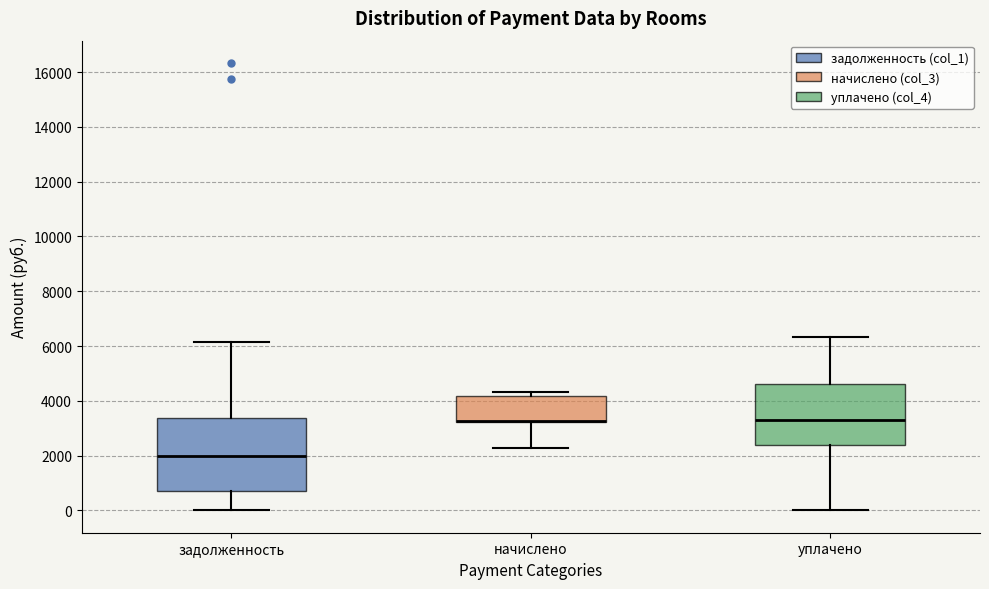

Reading left to right, read every box against the y-axis: the position of its median line, the range the box covers, and the ends of its whiskers. The values are not printed on the chart, so give them approximately, as read against the axis.

задолженность: median 2000, box 800 to 3400, whiskers 0 to 6200
начислено: median 3200 (drawn on the box's lower edge), box 3200 to 4200, whiskers 2200 to 4400
уплачено: median 3400, box 2400 to 4600, whiskers 0 to 6400